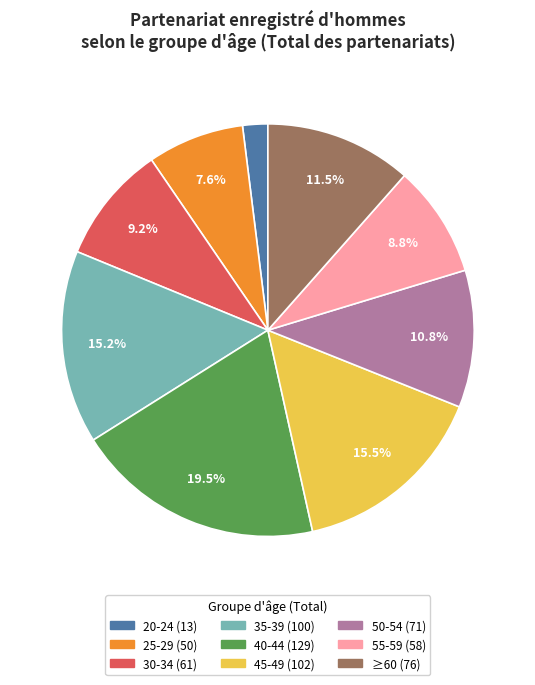

How many segments does this pie chart have?

9